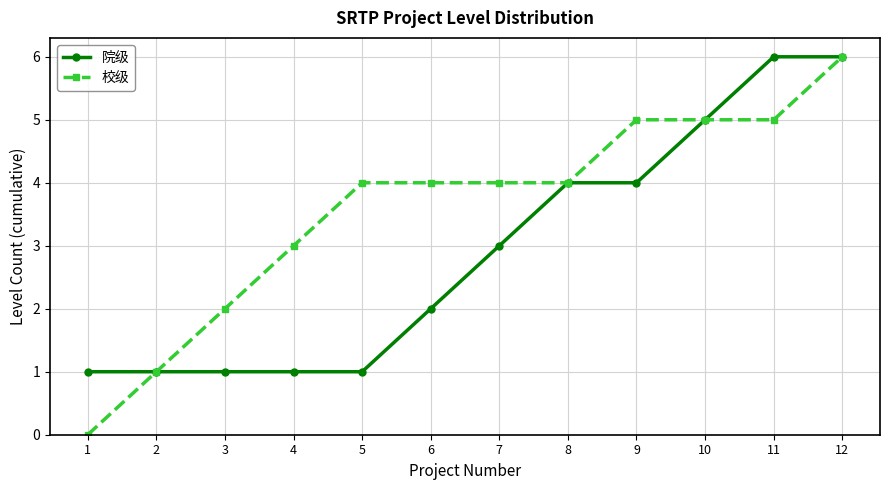

What is the average value of the 院级 series?

3